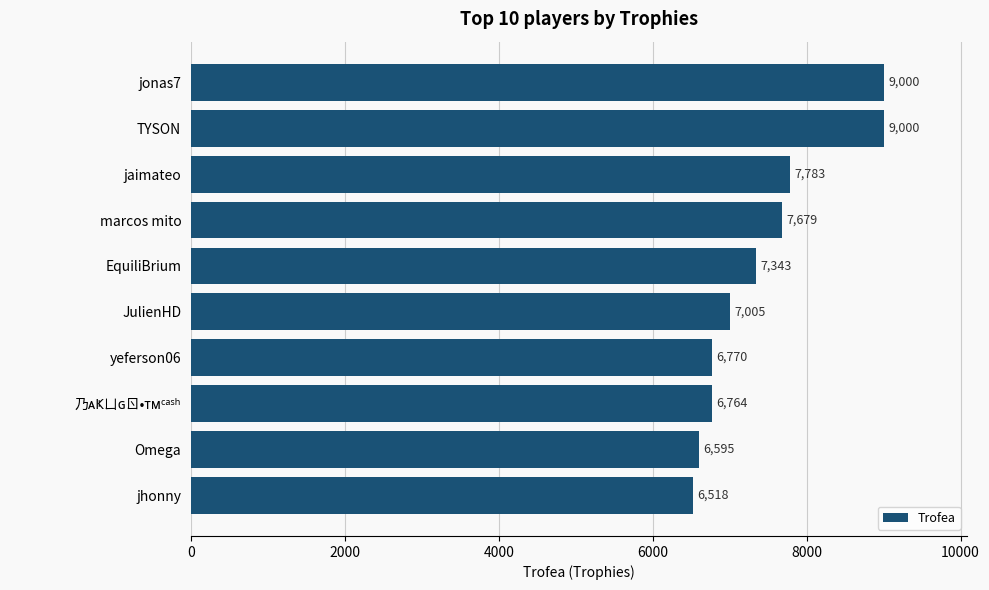

Reading top to bottom, extract all data points from this chart.

9000	9000	7783	7679	7343	7005	6770	6764	6595	6518